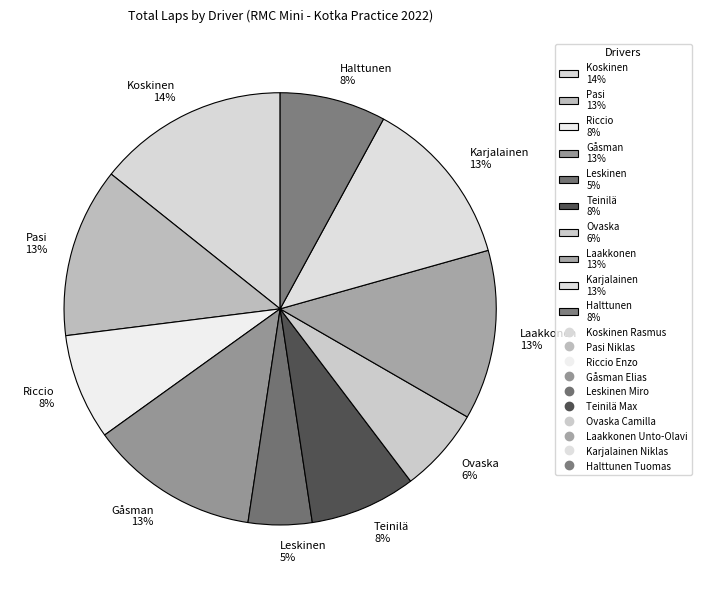

To the nearest percent, what percentage of the pie is Koskinen 14%?

14%